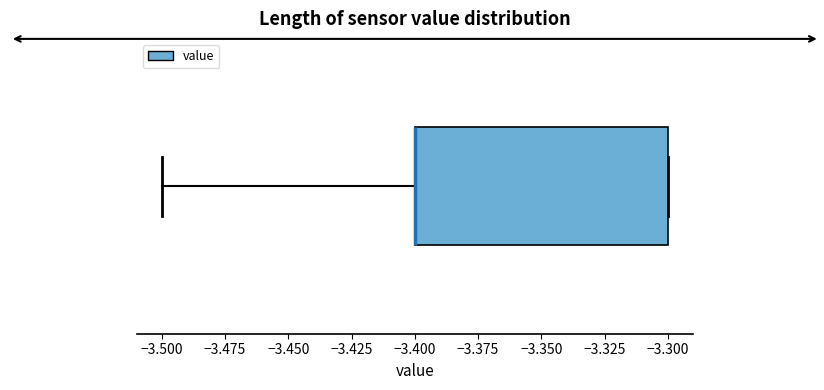

Read this box plot against the x-axis: the position of the median line, the range covered by the box, and the ends of both whiskers. The values are not printed on the chart, so give them approximately, as read against the axis.

median -3.4 (drawn on the box's left edge), box -3.4 to -3.3, whiskers -3.5 to -3.3